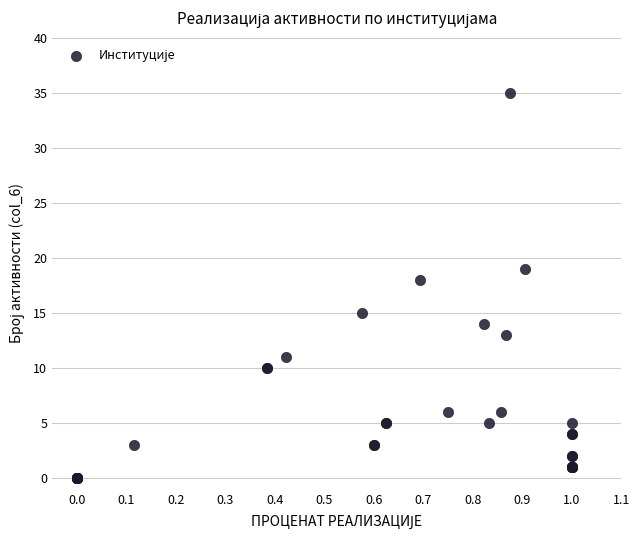

What Y value in the scatter plot is closest to 17?

18